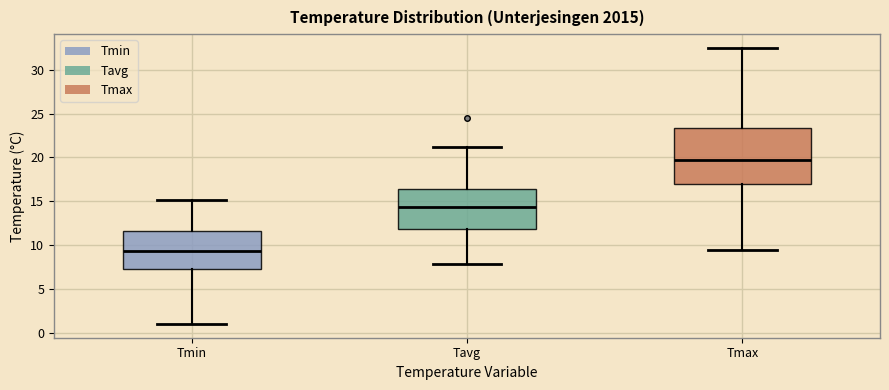

Reading left to right, read every box against the y-axis: the position of its median line, the range the box covers, and the ends of its whiskers. The values are not printed on the chart, so give them approximately, as read against the axis.

Tmin: median 9.5, box 7.0 to 11.5, whiskers 1.0 to 15.0
Tavg: median 14.5, box 12.0 to 16.5, whiskers 8.0 to 21.0
Tmax: median 19.5, box 17.0 to 23.5, whiskers 9.5 to 32.5